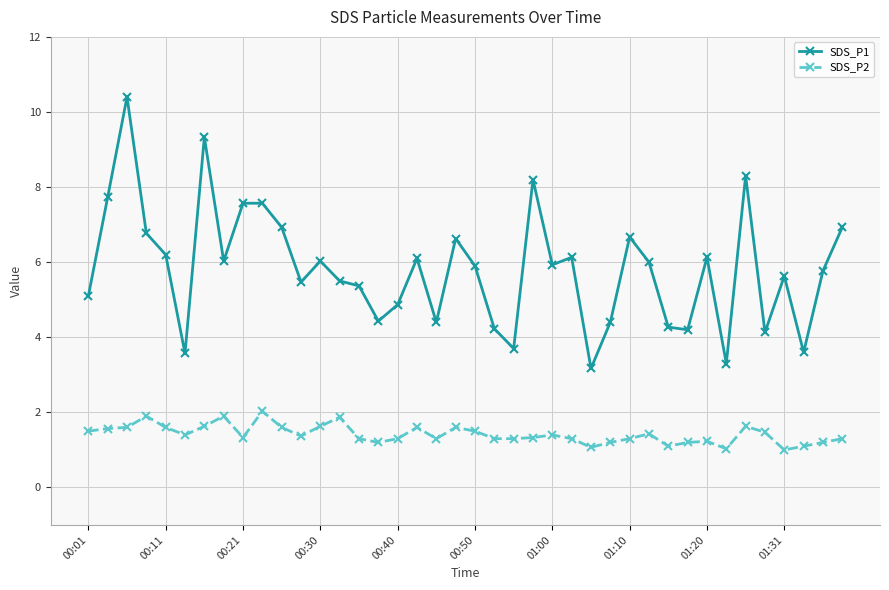

What are all the series names shown in the legend?

SDS_P1, SDS_P2